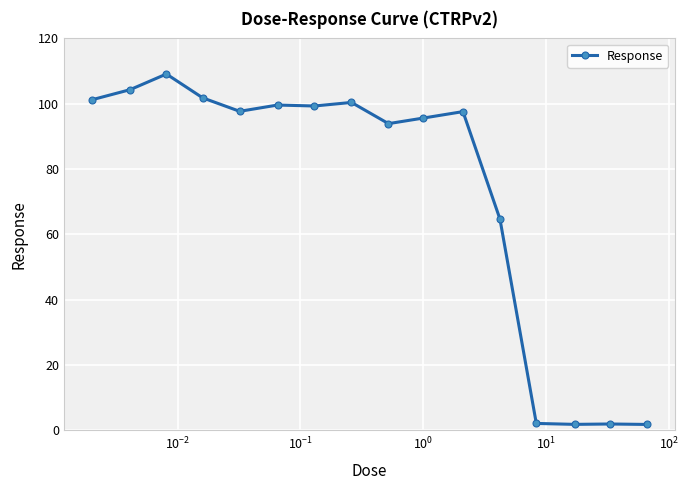

True or false: there are more than 2 points higher than both neighbors.

True